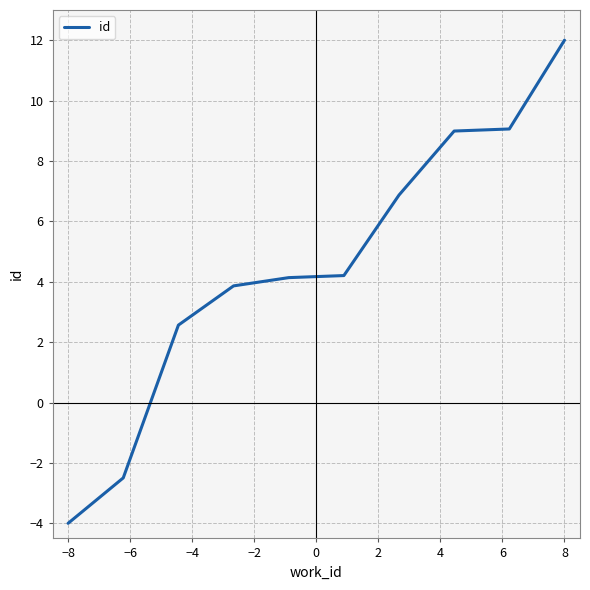

What is the smallest value displayed?

-4.0